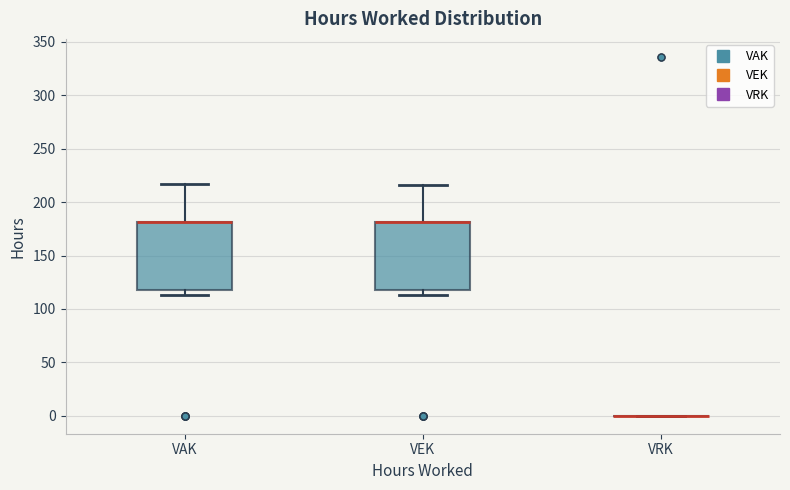

Reading left to right, transcribe this box plot: for each box, give where its median line is, the range the box spans, and where its two whiskers end, as read against the y-axis. The values are not printed on the chart, so give them approximately, as read against the axis.

VAK: median 180 (drawn on the box's upper edge), box 120 to 180, whiskers 115 to 215
VEK: median 180 (drawn on the box's upper edge), box 120 to 180, whiskers 115 to 215
VRK: box collapsed to a line at 0, whiskers 0 to 0